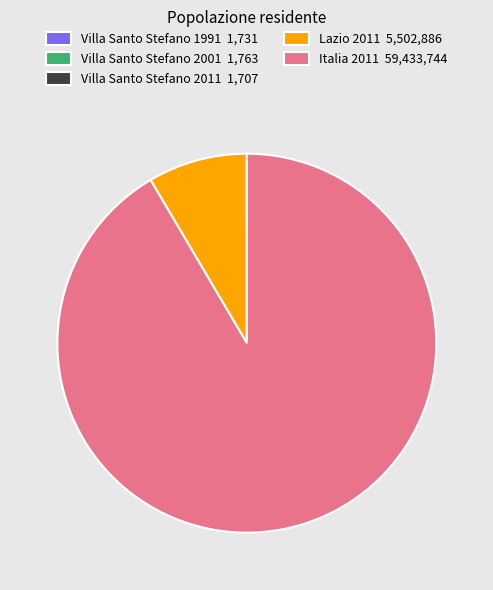

Does Italia 2011 59,433,744 account for over 50% of the chart?

Yes